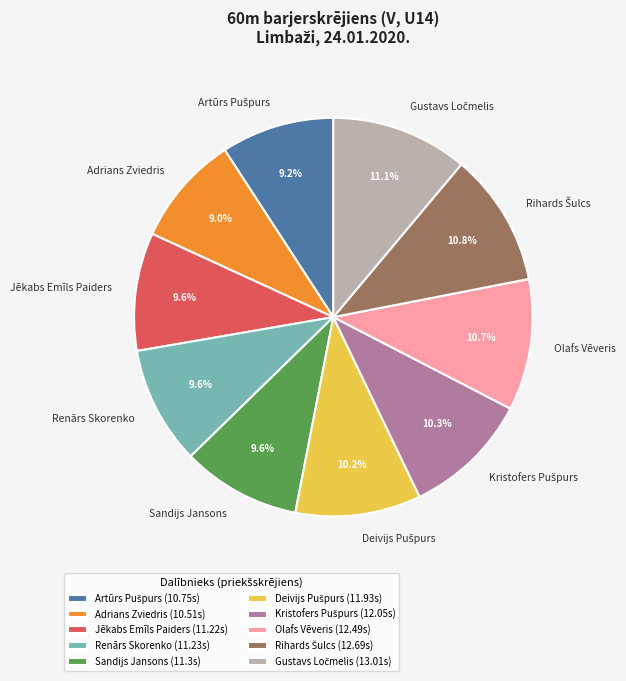

How much of the chart is everything except Olafs Vēveris?

89.3%